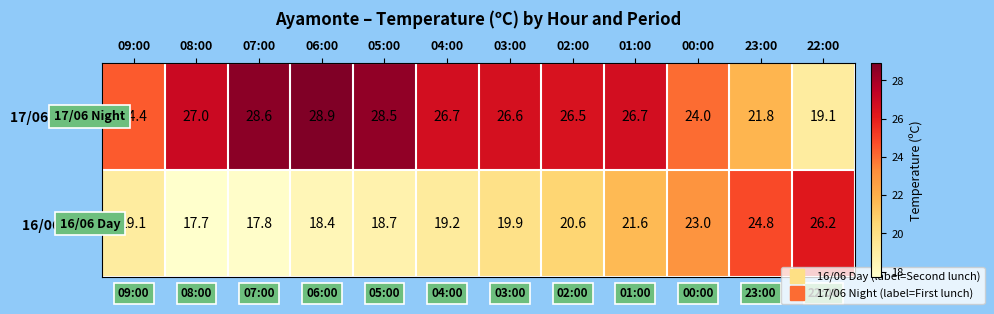

How many series are shown in this chart?

2